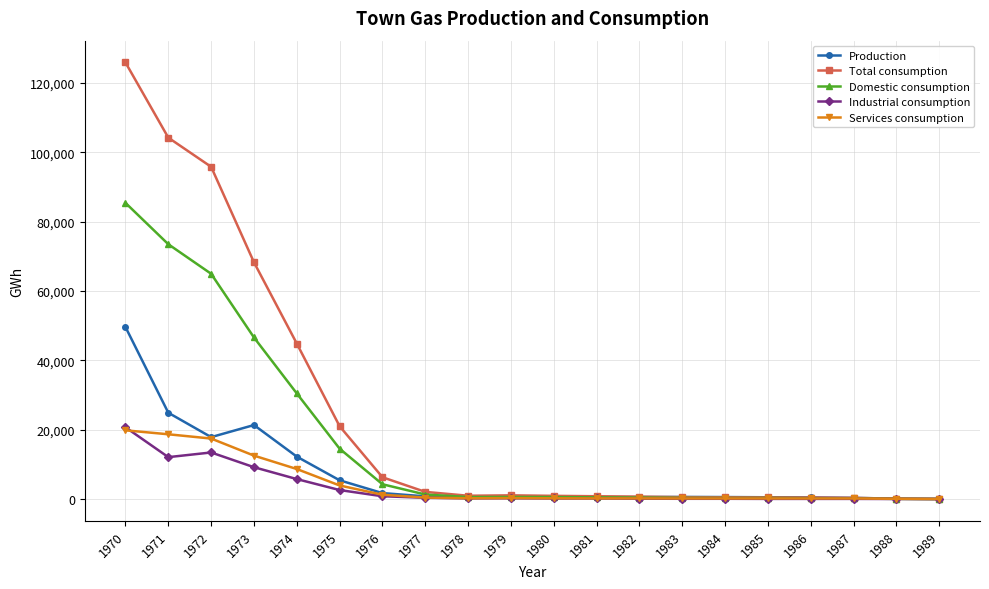

Count the number of data series in this chart.

5